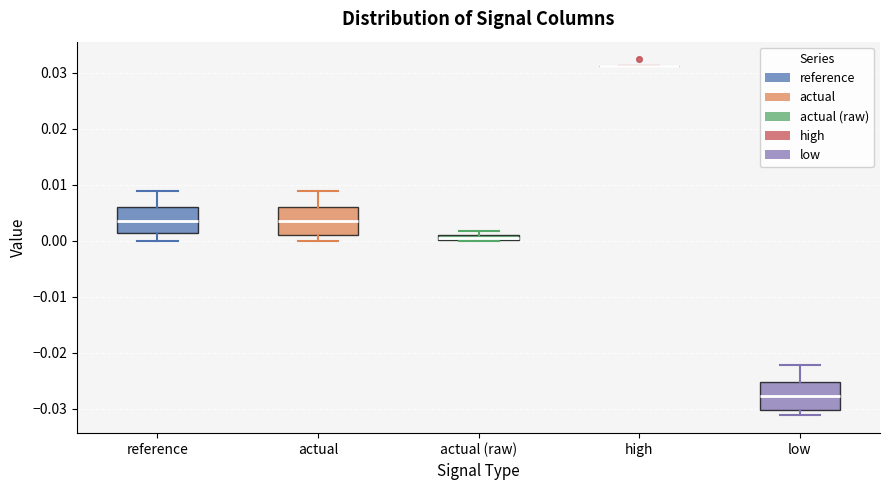

Where is the upper edge of the box for low on the y-axis? The values are not printed on the chart, so give them approximately, as read against the axis.

-0.025